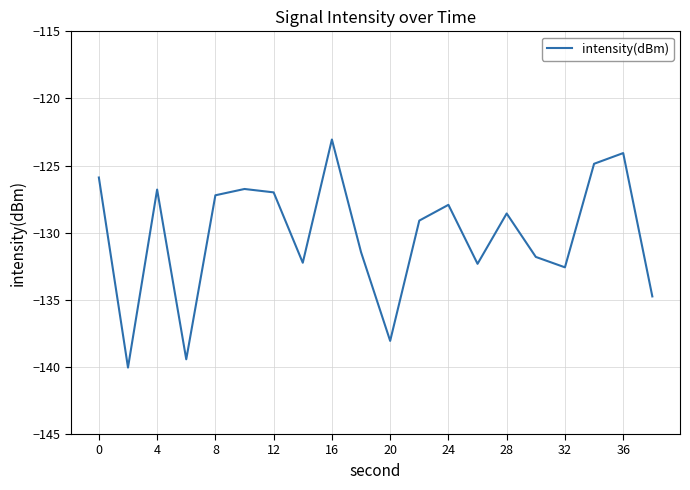

What is the difference between the maximum and minimum values?

17.0